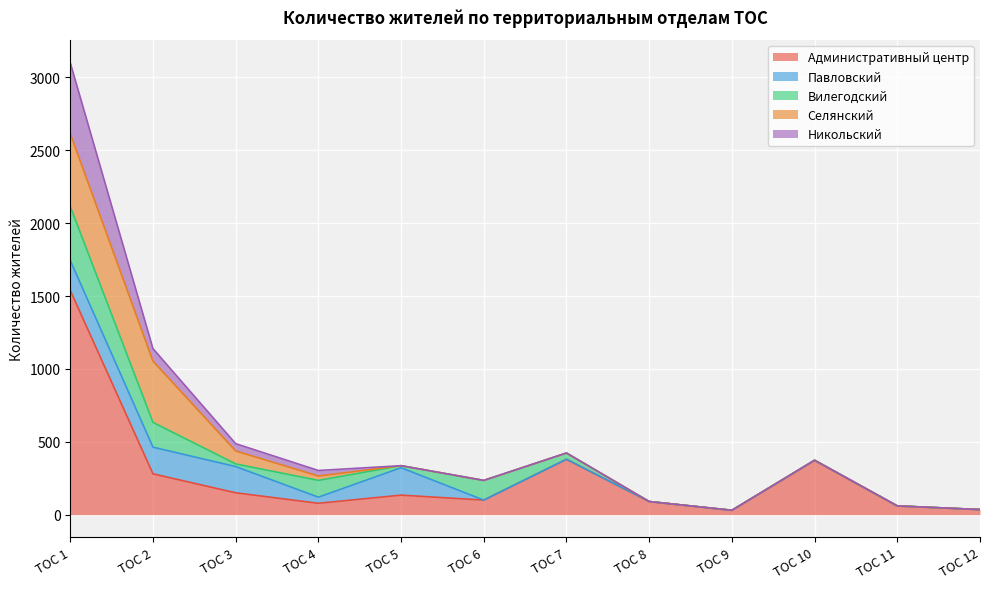

Is it true that Административный центр equals 30 at ТОС 9?

True